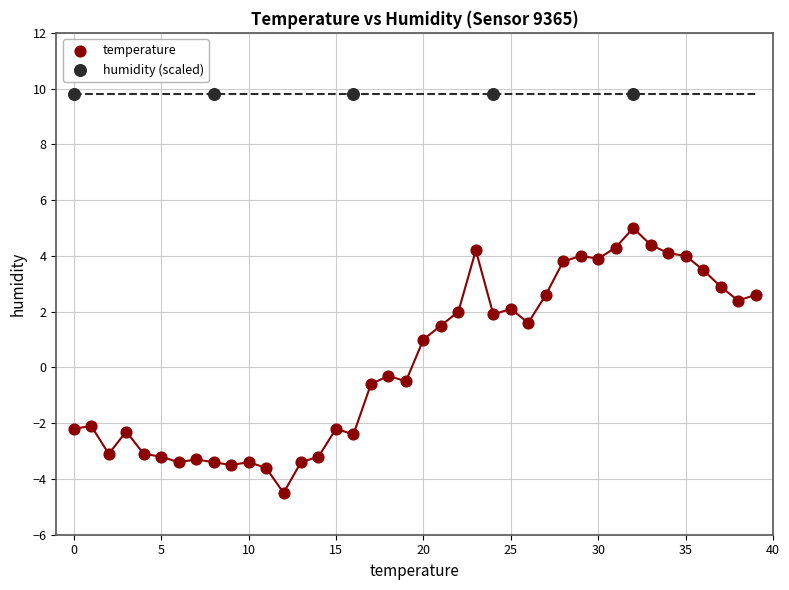

Which series reaches the maximum Y coordinate?

humidity (scaled)